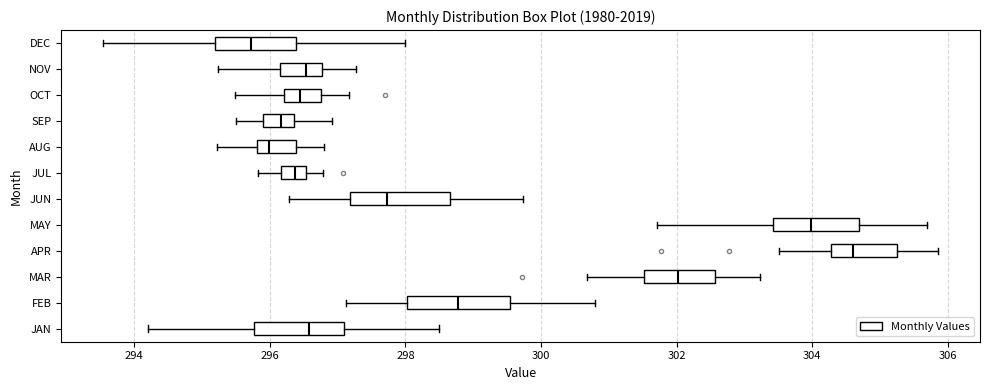

Where is the right edge of the box for DEC on the x-axis? The values are not printed on the chart, so give them approximately, as read against the axis.

296.4